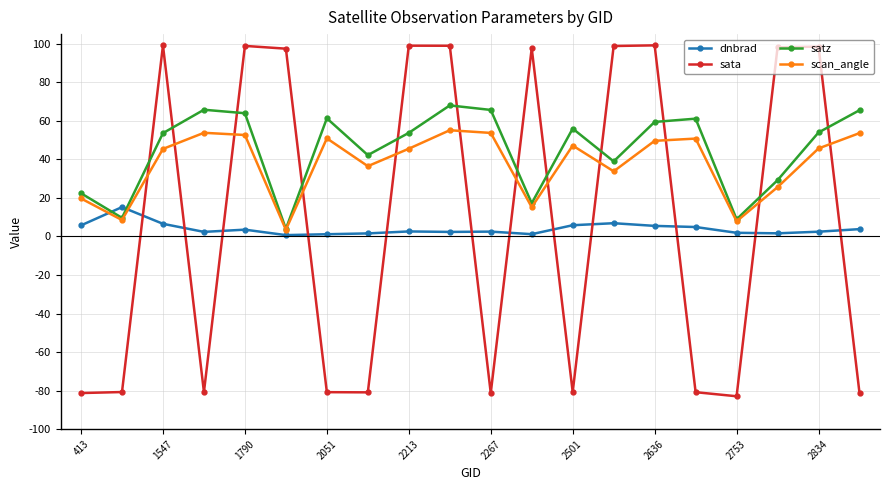

List the series in order of their peak value, highest first.

sata, satz, scan_angle, dnbrad